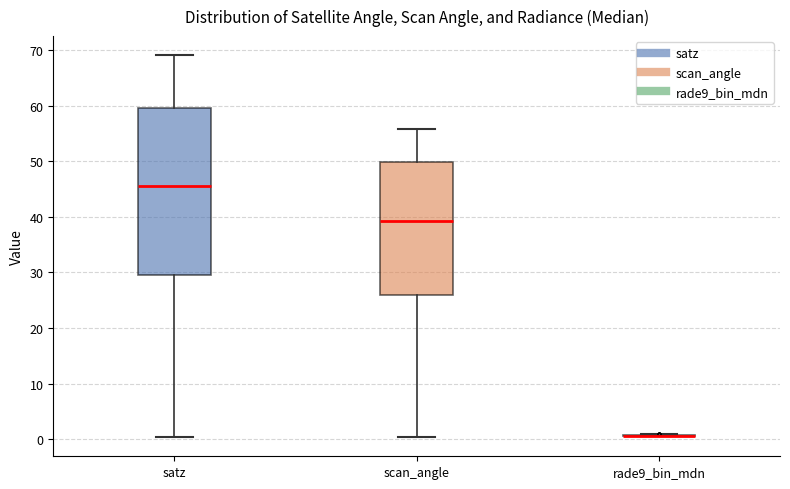

Which box is the tallest, from its lower edge to its upper edge?

satz